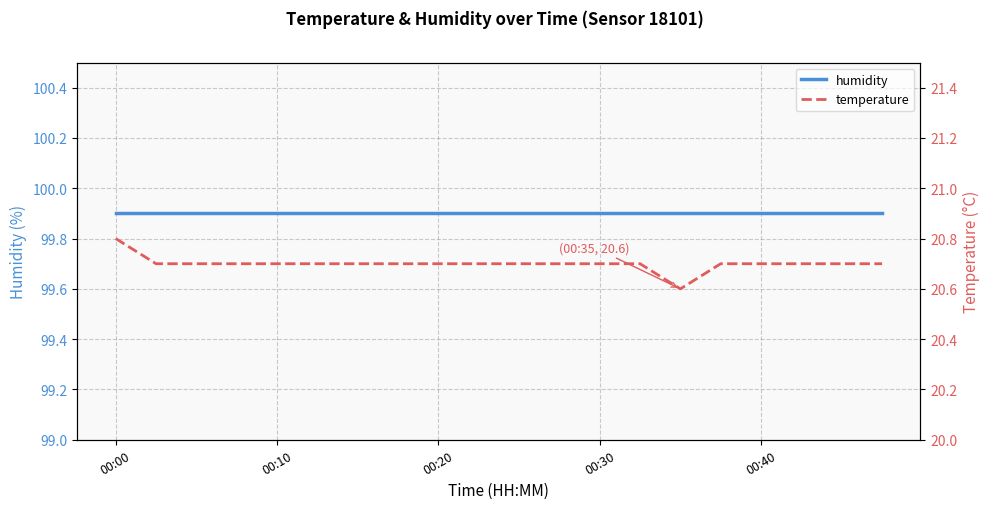

Is this an area chart (filled region under the line)?

No